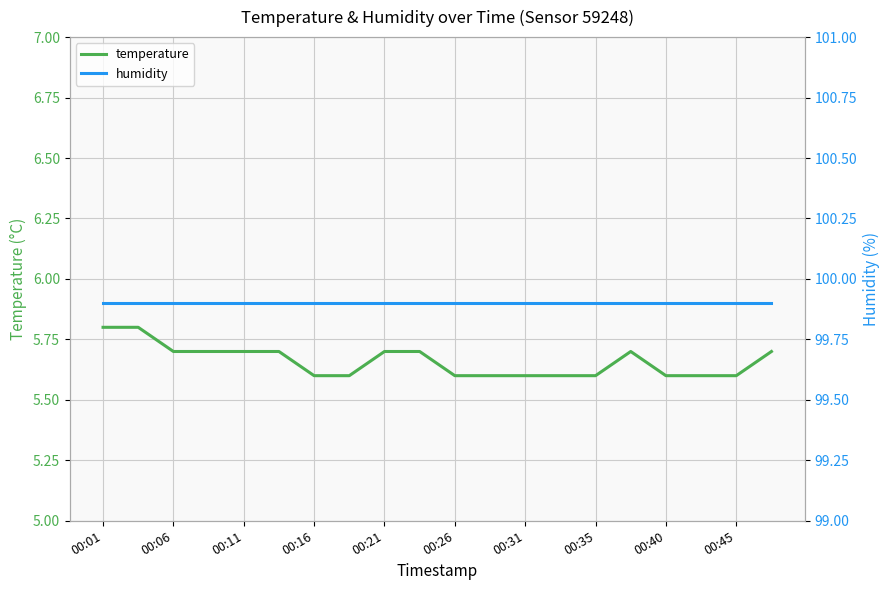

What is the highest value of the temperature series?

5.8